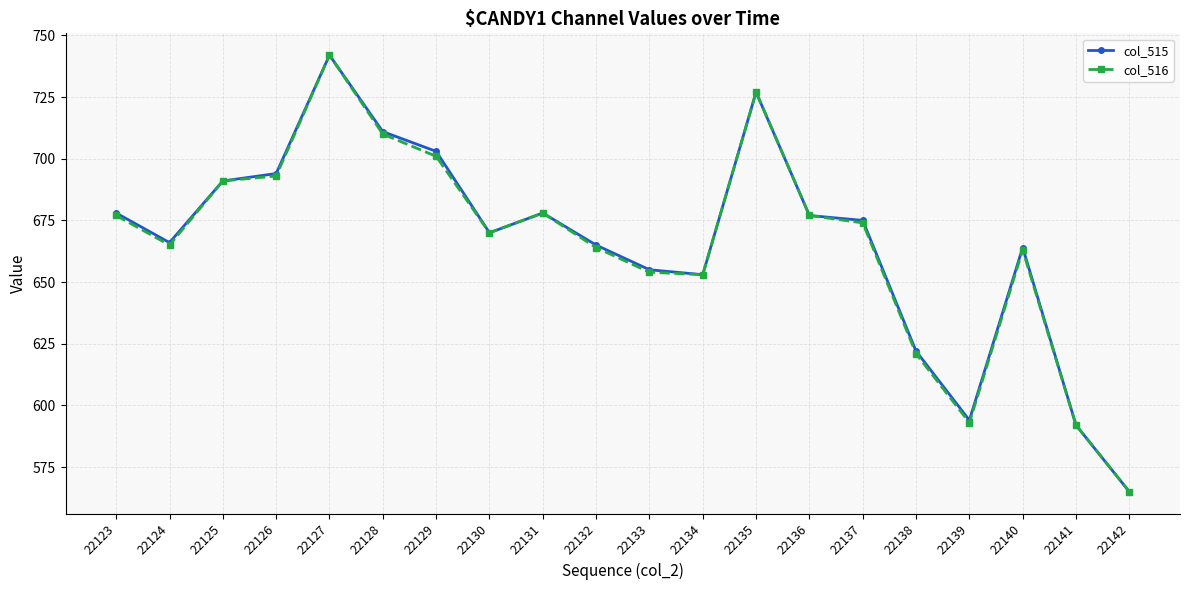

Read the col_516 value at 22134, to the nearest 10.

650